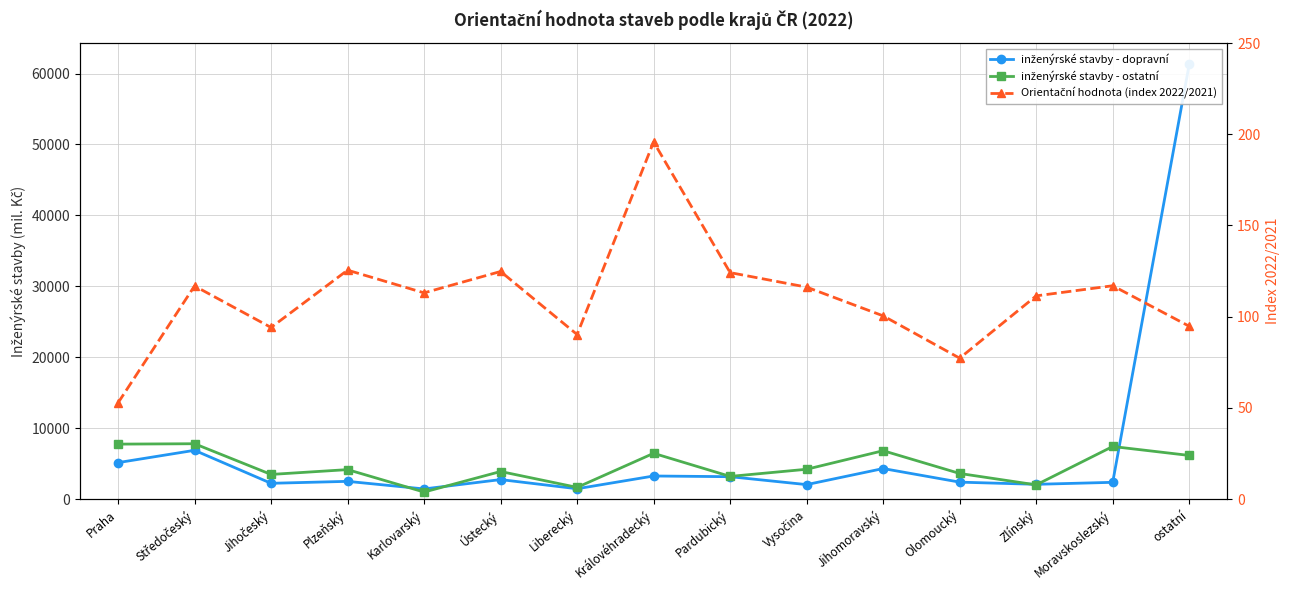

What is the lowest value of the Orientační hodnota (index 2022/2021) series?

52.7